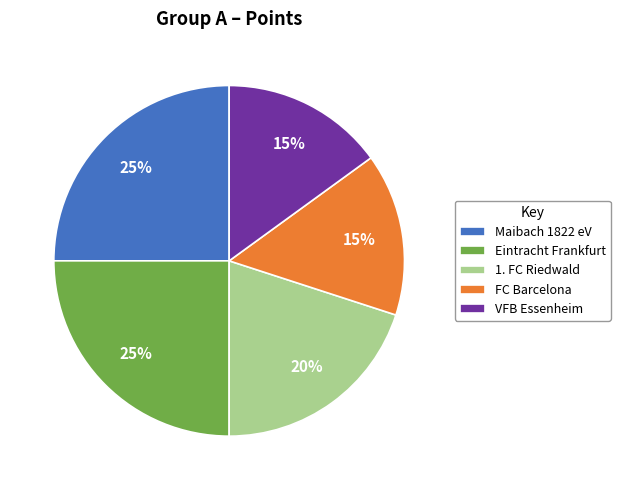

Between Maibach 1822 eV and FC Barcelona, which is larger?

Maibach 1822 eV